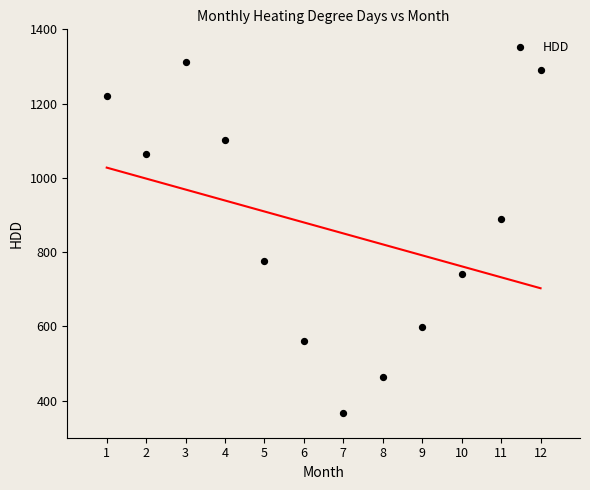

What is the average Y value?

865.1